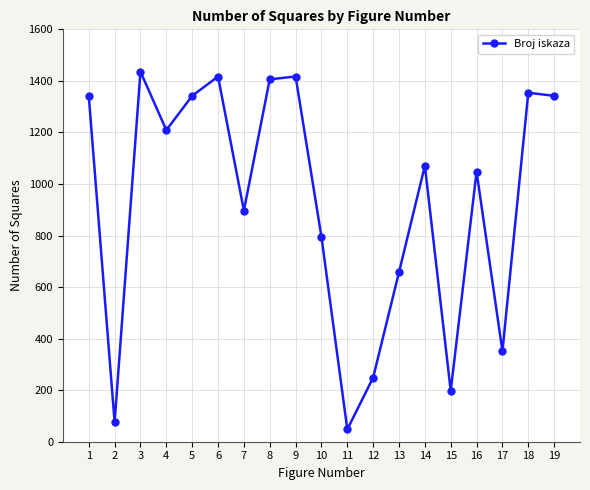

The chart shows a value of 1342 at 5. True or false?

True